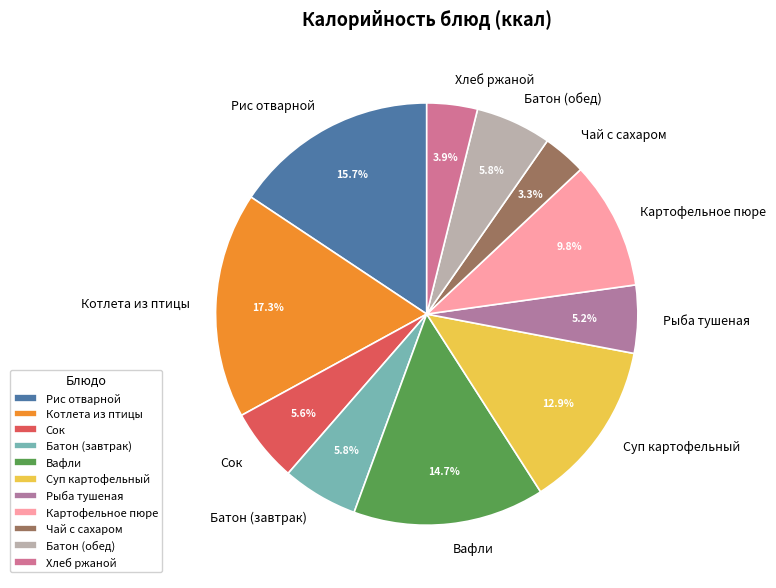

Is it true that Батон (обед) is 6% of the pie?

True